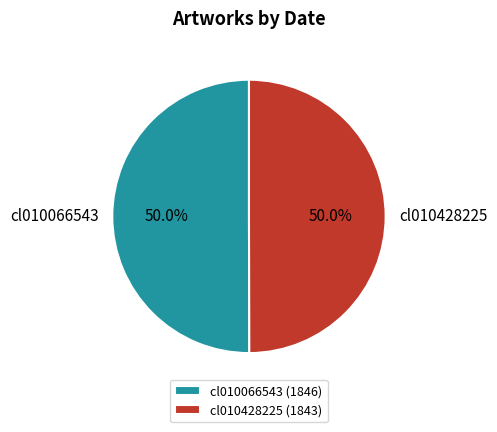

Approximately how many times larger is the value at cl010066543 compared to cl010428225?

1.0